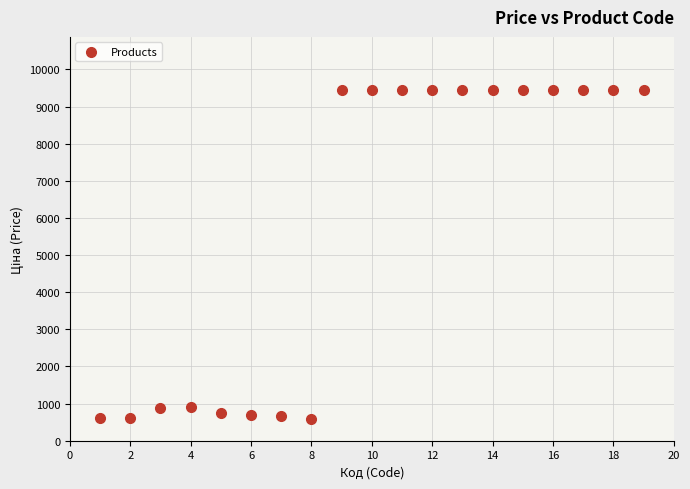

What is the range of X values (max minus min)?

18.0